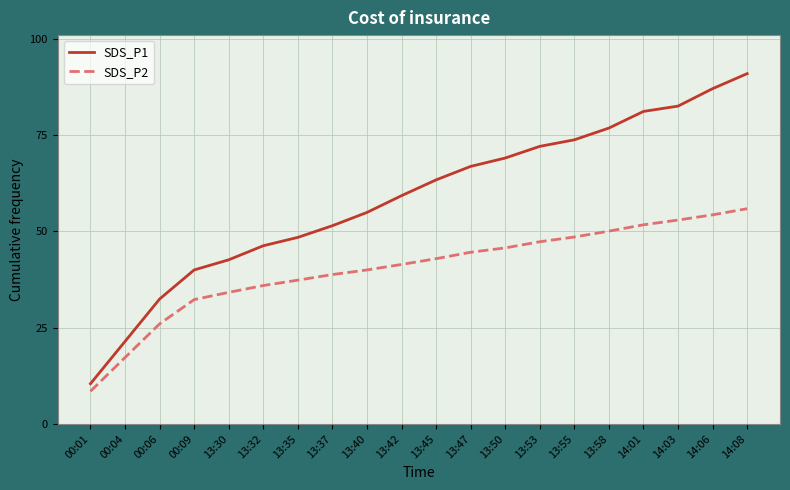

How many values in the SDS_P1 series are below 63?

10